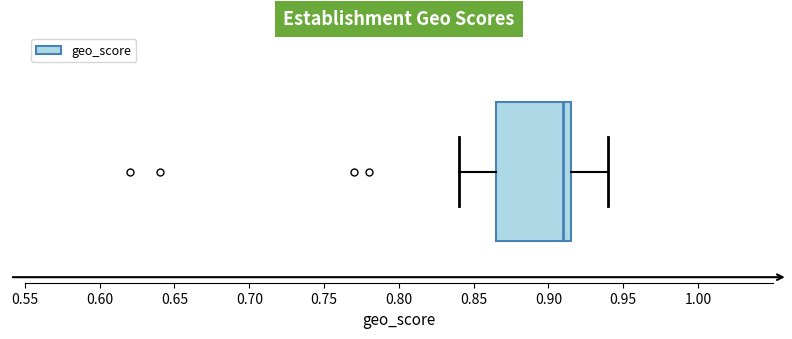

Transcribe this box plot: give where the median line is, the range the box spans, and where the two whiskers end, as read against the x-axis. The values are not printed on the chart, so give them approximately, as read against the axis.

median 0.910, box 0.865 to 0.915, whiskers 0.840 to 0.940